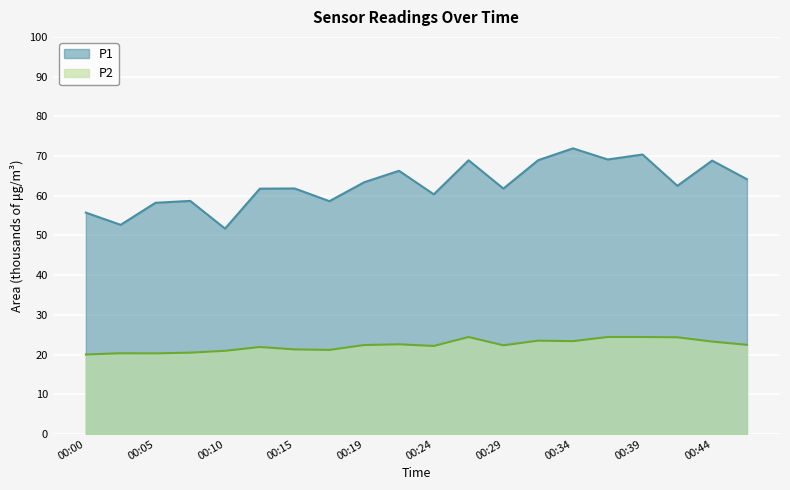

What is the greatest value displayed?

71.9